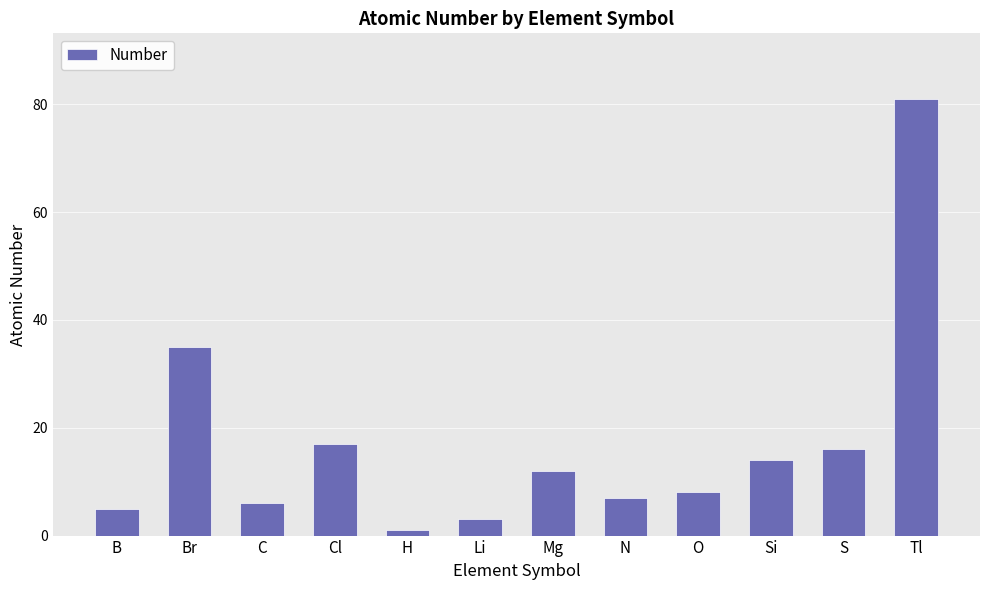

What position from the left is Br?

2